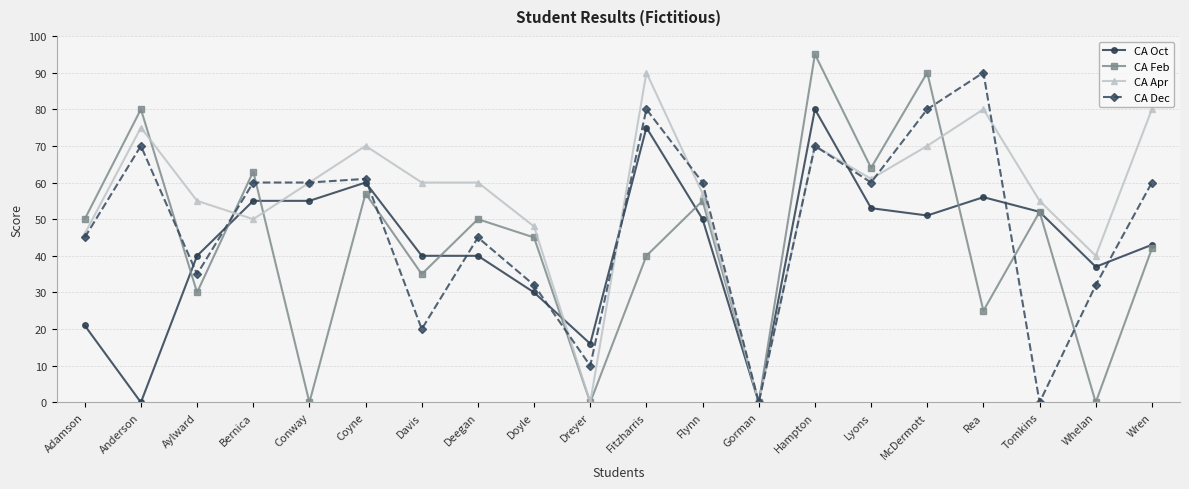

True or false: CA Dec has more than 0 points higher than both neighbors.

True